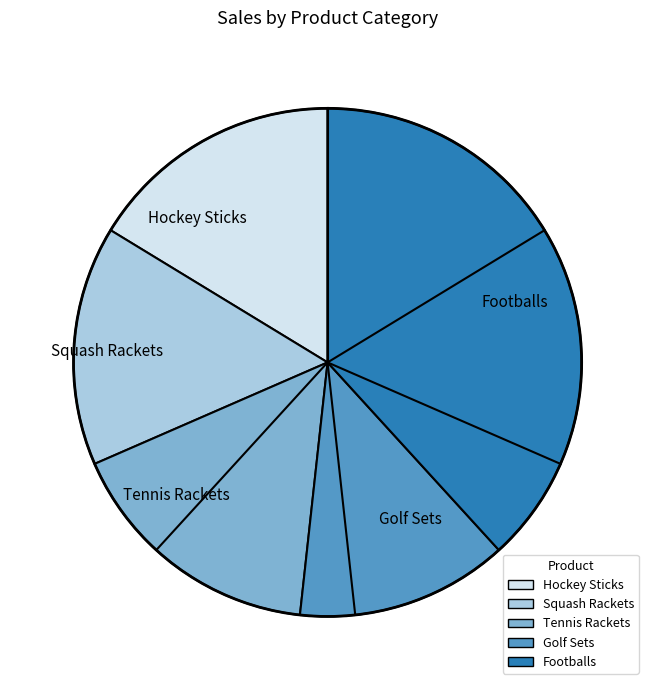

Count the number of slices in the pie.

5